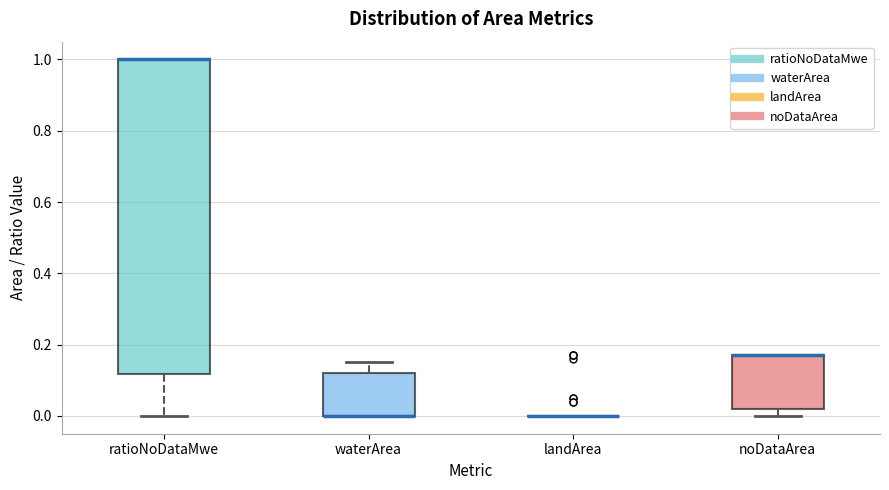

Reading left to right, transcribe this box plot: for each box, give where its median line is, the range the box spans, and where its two whiskers end, as read against the y-axis. The values are not printed on the chart, so give them approximately, as read against the axis.

ratioNoDataMwe: median 1.00 (drawn on the box's upper edge), box 0.12 to 1.00, whiskers 0.00 to 1.00
waterArea: median 0.00 (drawn on the box's lower edge), box 0.00 to 0.12, whiskers 0.00 to 0.16
landArea: box collapsed to a line at 0.00, whiskers 0.00 to 0.00
noDataArea: median 0.18 (drawn on the box's upper edge), box 0.02 to 0.18, whiskers 0.00 to 0.18